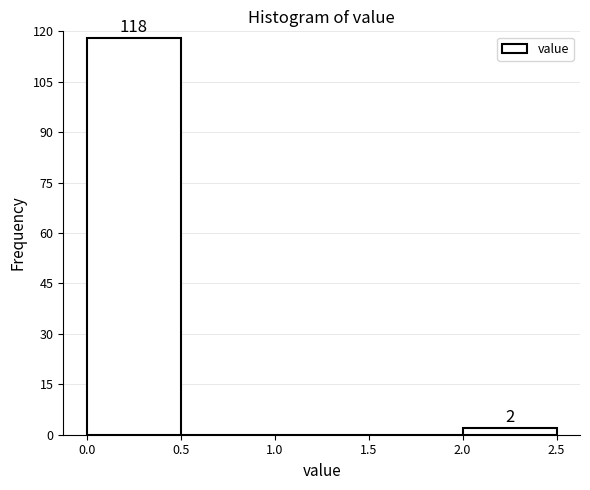

Over which range of the x-axis is the bar tallest?

0.0 to 0.5